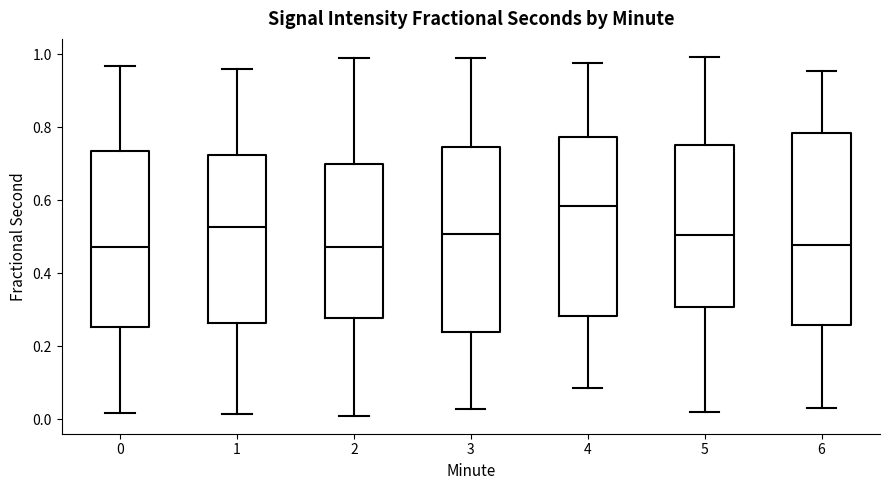

Reading left to right, read every box against the y-axis: the position of its median line, the range the box covers, and the ends of its whiskers. The values are not printed on the chart, so give them approximately, as read against the axis.

0: median 0.48, box 0.26 to 0.74, whiskers 0.02 to 0.96
1: median 0.52, box 0.26 to 0.72, whiskers 0.02 to 0.96
2: median 0.48, box 0.28 to 0.70, whiskers 0.00 to 1.00
3: median 0.50, box 0.24 to 0.74, whiskers 0.02 to 1.00
4: median 0.58, box 0.28 to 0.78, whiskers 0.08 to 0.98
5: median 0.50, box 0.30 to 0.76, whiskers 0.02 to 1.00
6: median 0.48, box 0.26 to 0.78, whiskers 0.04 to 0.96